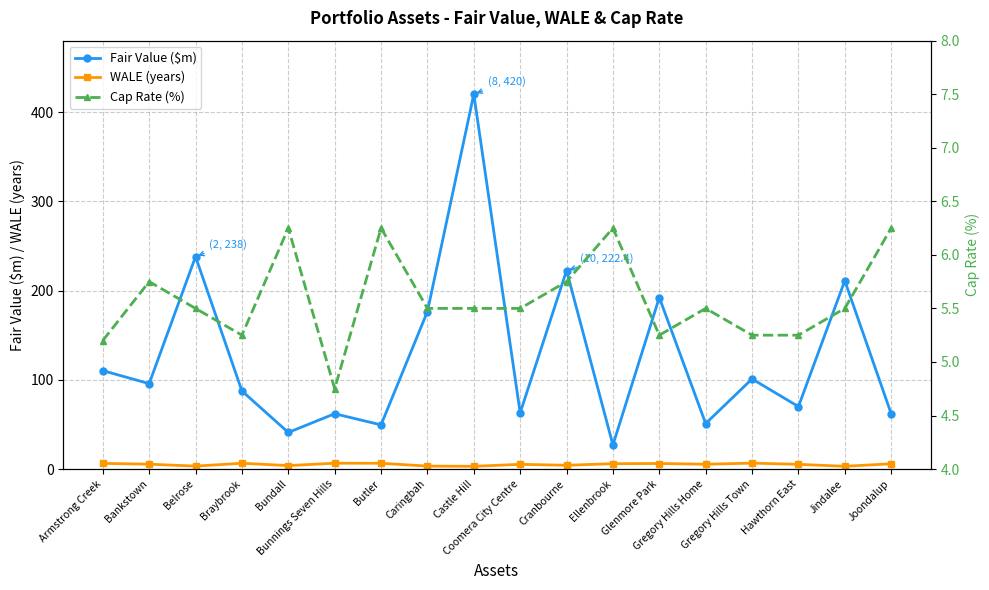

What is the difference between the WALE (years) values at Jindalee and Butler?

3.4